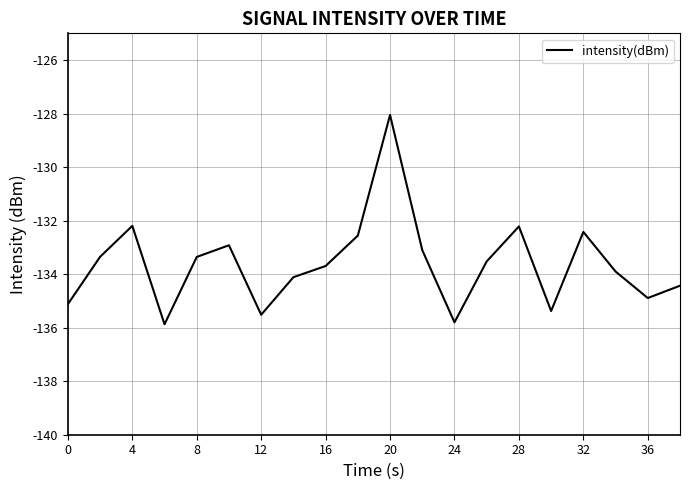

How many interior local peaks (higher than both neighbors) does the data have?

5